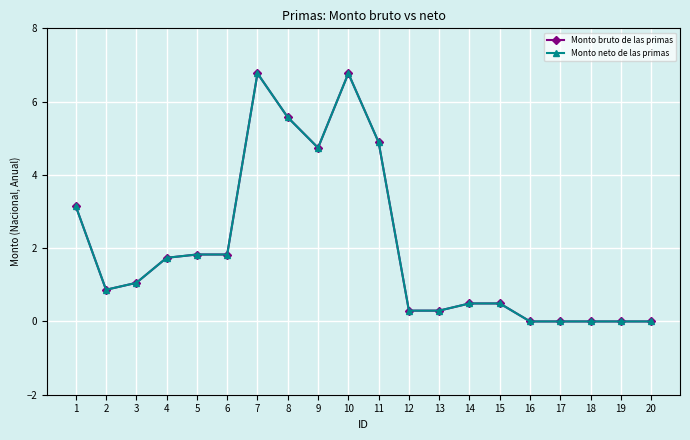

What is the average value of the Monto neto de las primas series?

2.0